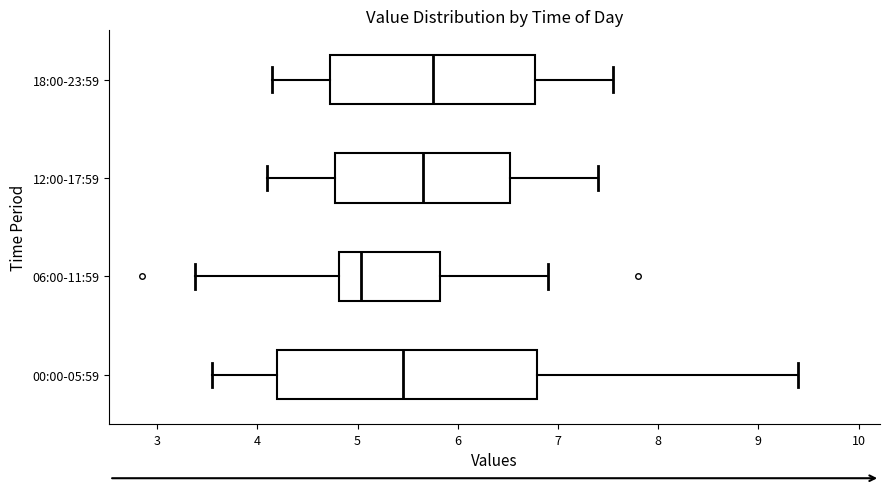

Where does the left whisker of the box for 12:00-17:59 end on the x-axis? The values are not printed on the chart, so give them approximately, as read against the axis.

4.1